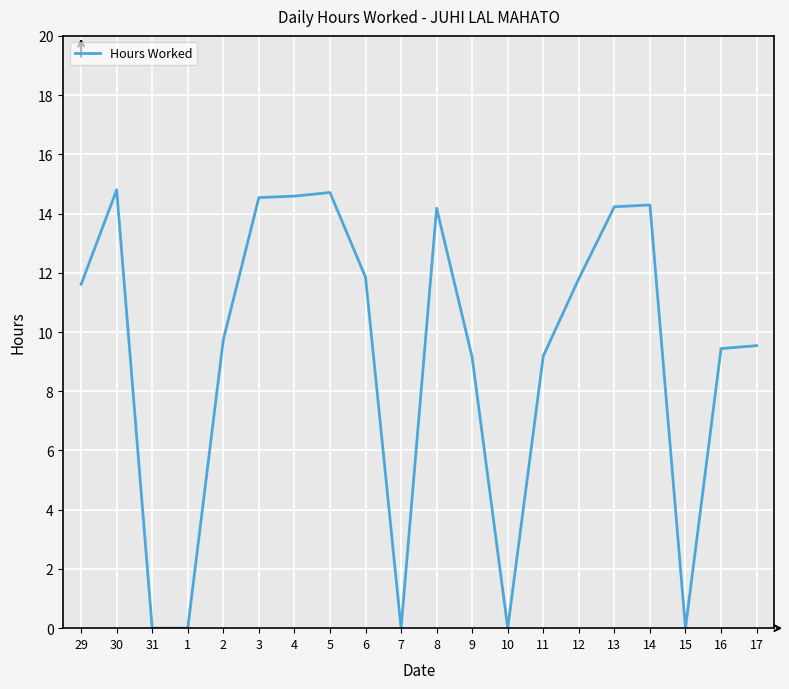

Where does the data first go above 11?

29